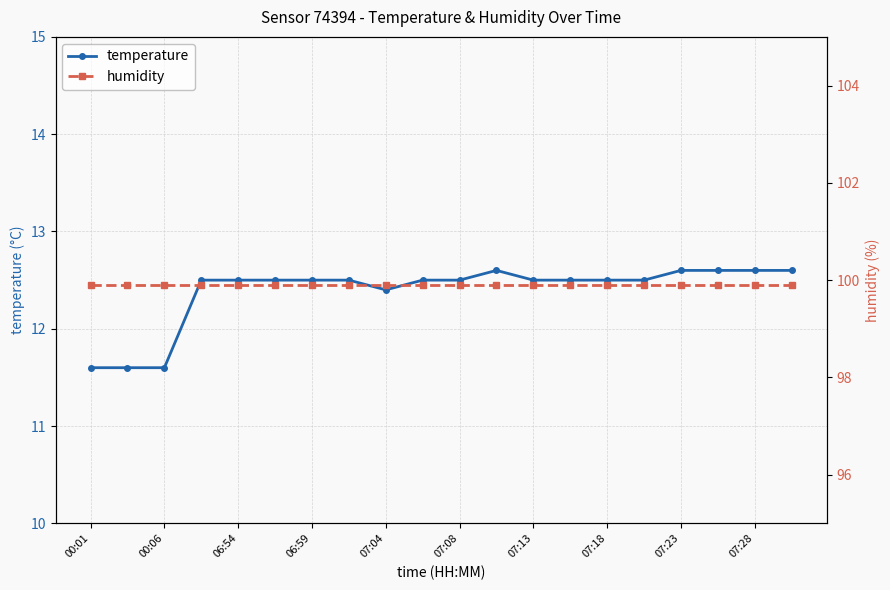

What is the lowest value of the temperature series?

11.6